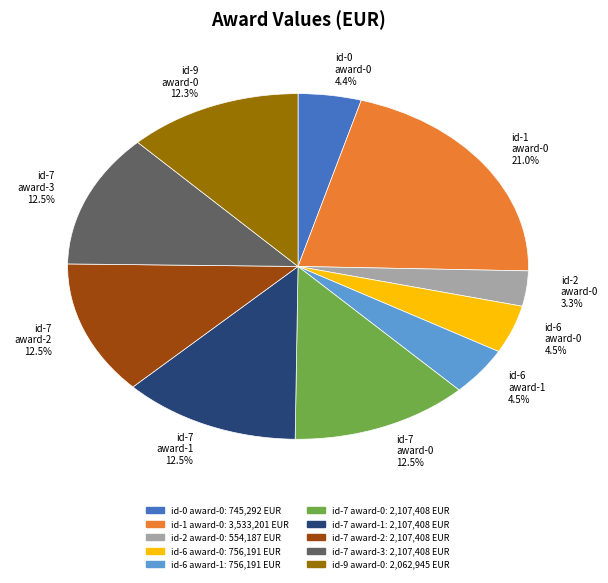

What portion of the pie excludes id-6 award-0 4.5%?

95.5%